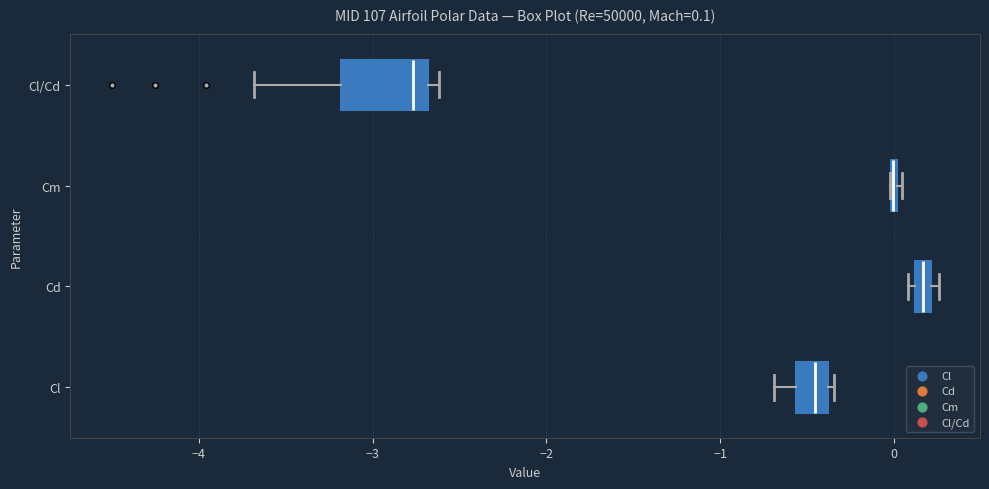

Comparing the boxes themselves (not the whiskers), which one is the widest?

Cl/Cd